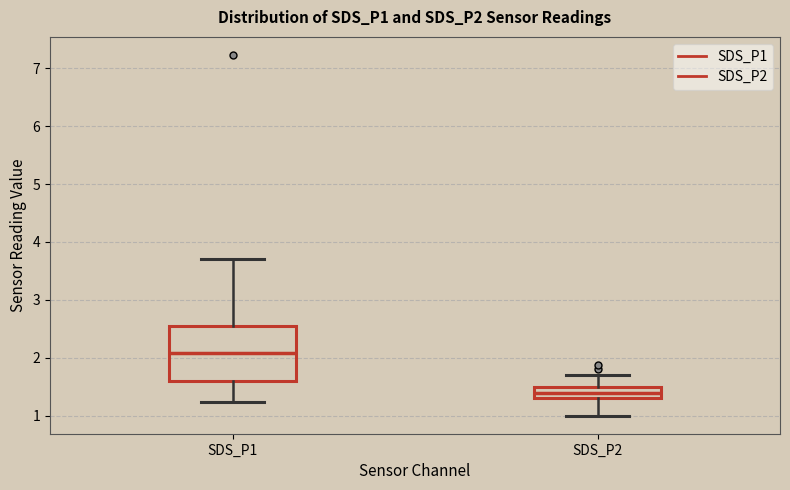

Reading left to right, transcribe this box plot: for each box, give where its median line is, the range the box spans, and where its two whiskers end, as read against the y-axis. The values are not printed on the chart, so give them approximately, as read against the axis.

SDS_P1: median 2.1, box 1.6 to 2.5, whiskers 1.2 to 3.7
SDS_P2: median 1.4, box 1.3 to 1.5, whiskers 1.0 to 1.7